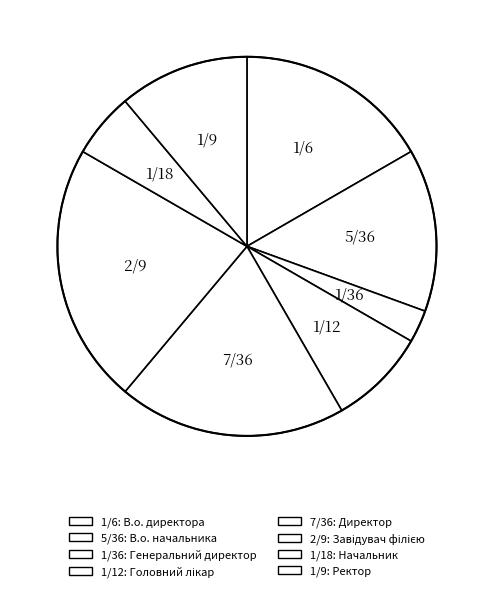

How many segments does this pie chart have?

8